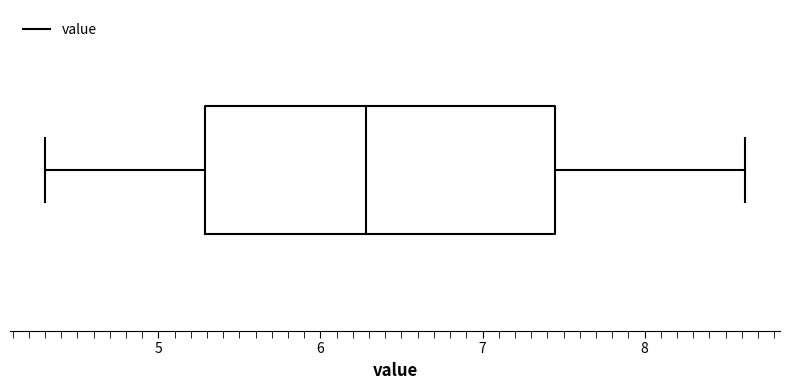

Transcribe this box plot: give where the median line is, the range the box spans, and where the two whiskers end, as read against the x-axis. The values are not printed on the chart, so give them approximately, as read against the axis.

median 6.3, box 5.3 to 7.5, whiskers 4.3 to 8.6